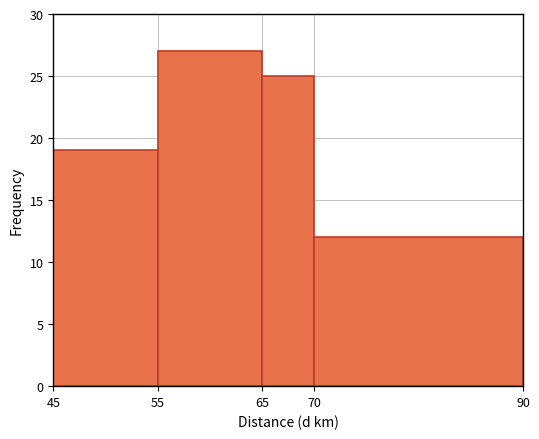

Over which range of the x-axis is the bar tallest?

55 to 65